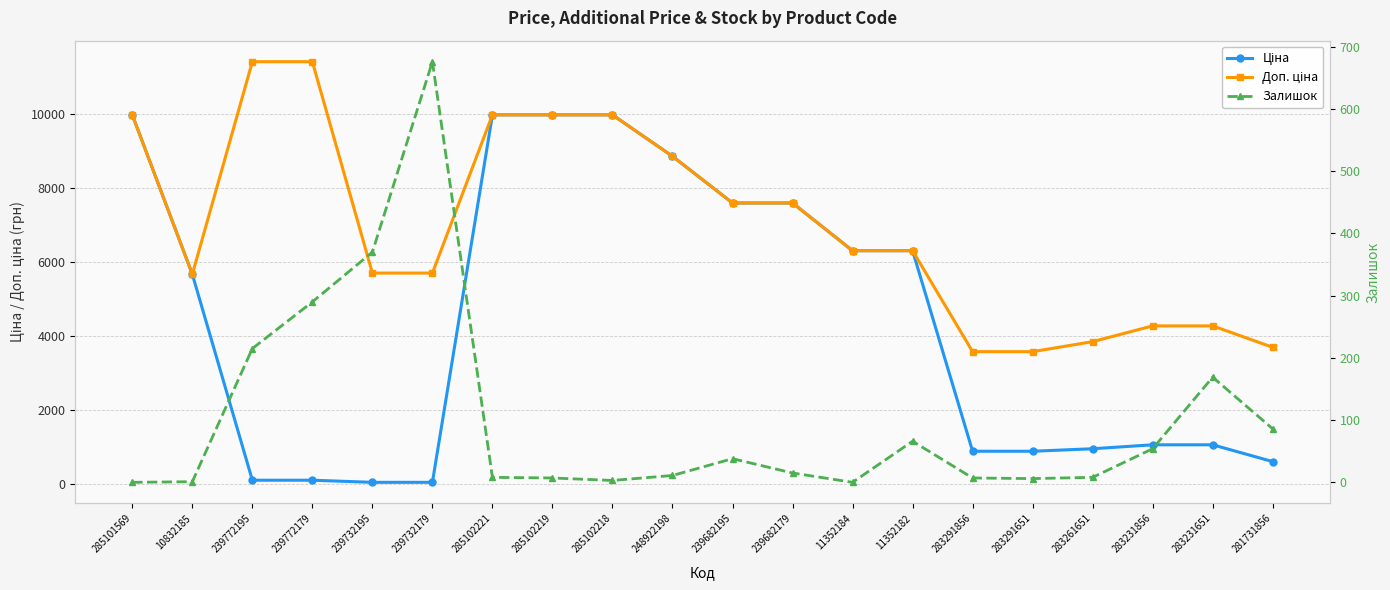

How many categories are shown in the chart?

20